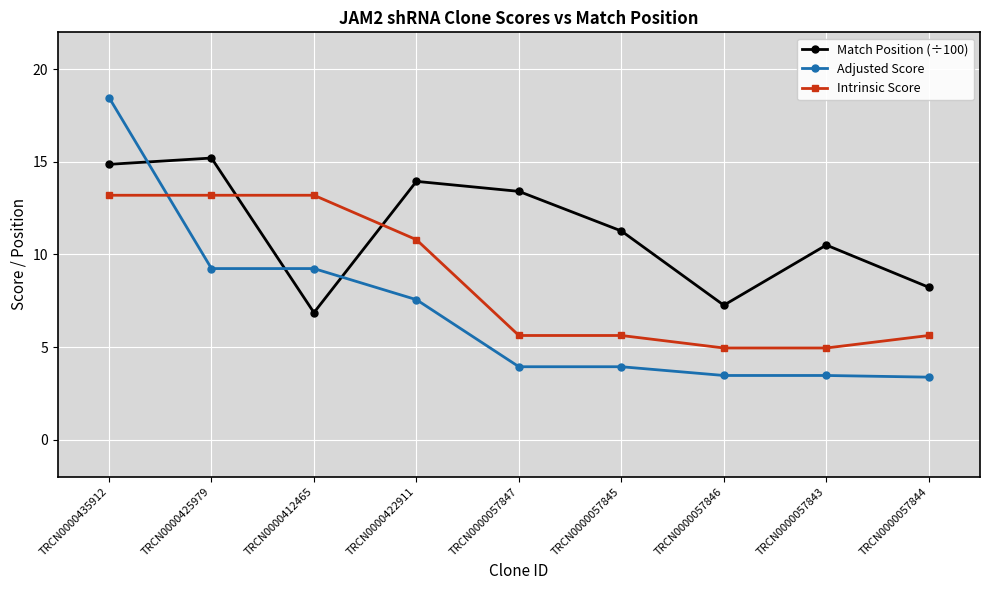

At which category does Match Position (÷100) reach its first local peak?

TRCN0000425979